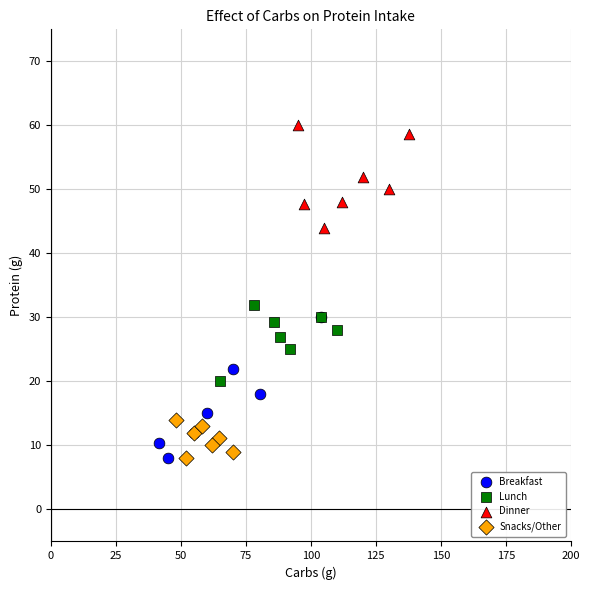

Which series has the largest Y range (max minus min)?

Breakfast